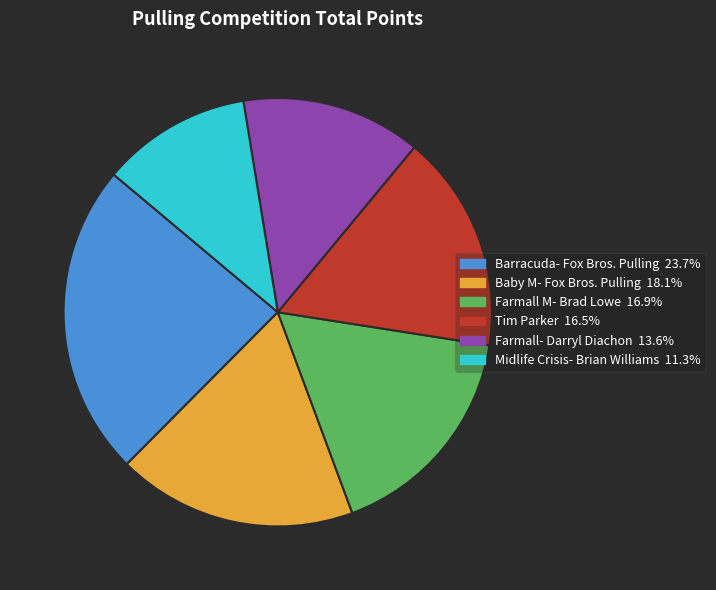

The Baby M- Fox Bros. Pulling slice represents 18% of the pie. True or false?

True